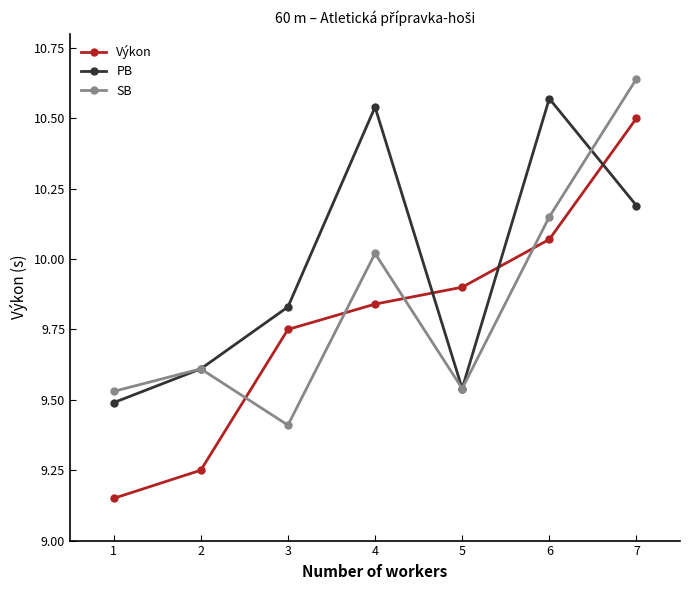

Which series ends up on top after the final intersection of SB and Výkon?

SB